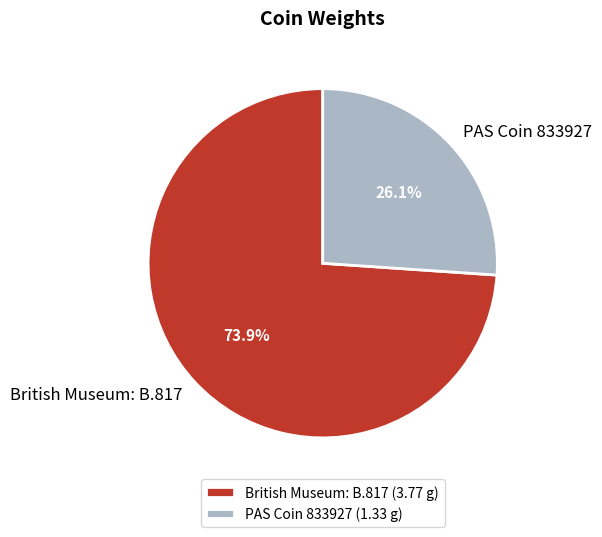

What percentage is the British Museum: B.817 slice, to the nearest percent?

74%